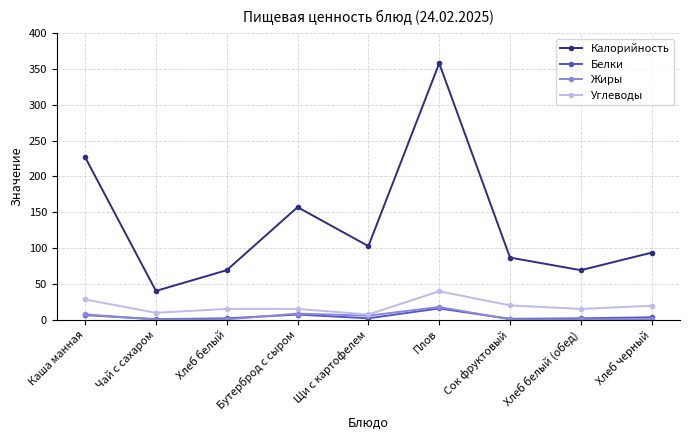

What is the label of the 6th point from the right?

Бутерброд с сыром